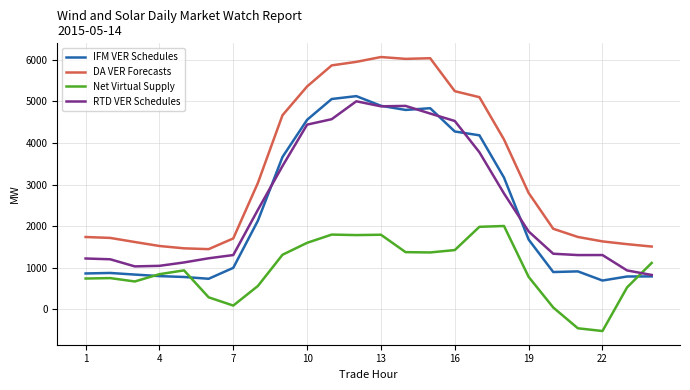

Which series has the largest total across all categories?

DA VER Forecasts